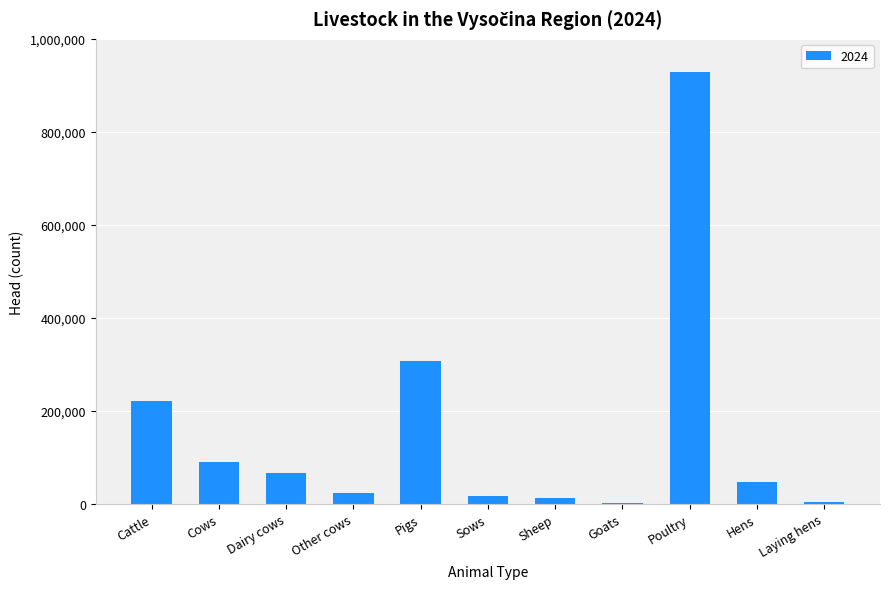

At which category does the chart reach its peak across all series?

Poultry